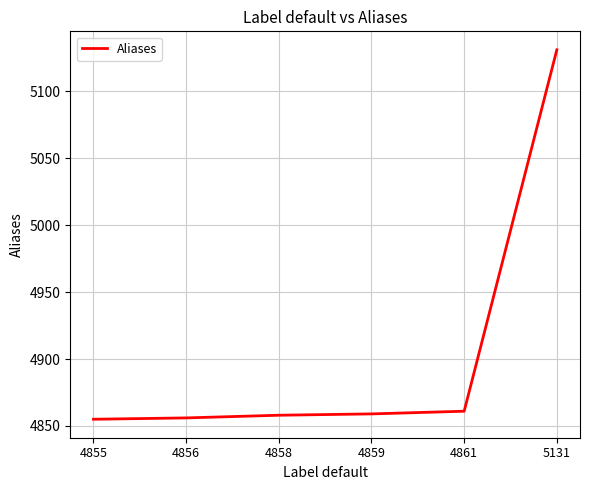

Which label corresponds to the largest value in the chart?

5131